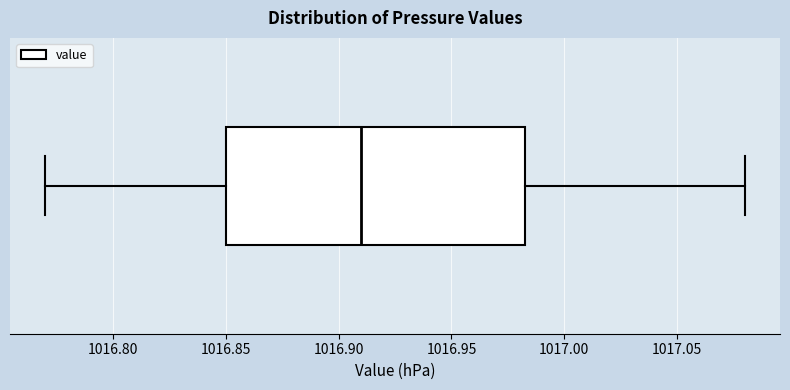

Read this box plot against the x-axis: the position of the median line, the range covered by the box, and the ends of both whiskers. The values are not printed on the chart, so give them approximately, as read against the axis.

median 1016.910, box 1016.850 to 1016.985, whiskers 1016.770 to 1017.080